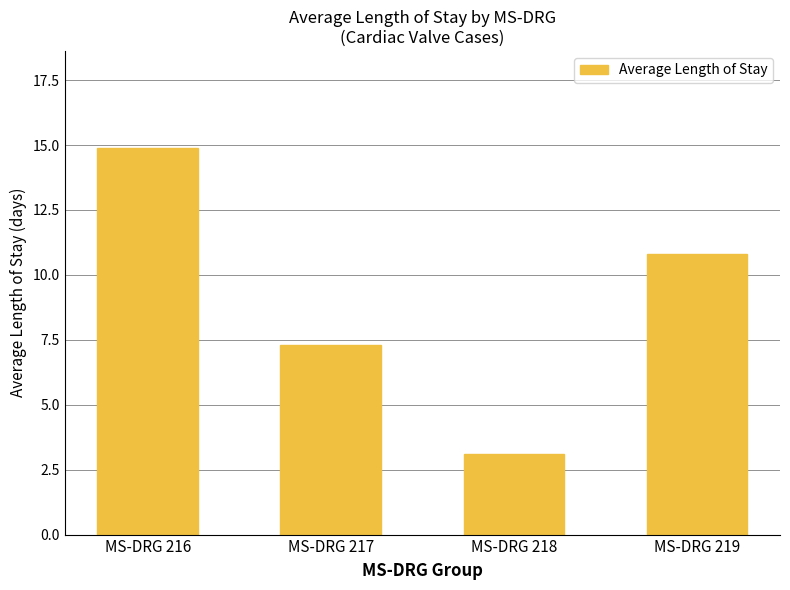

Is it true that the value at MS-DRG 216 is 14.9?

True